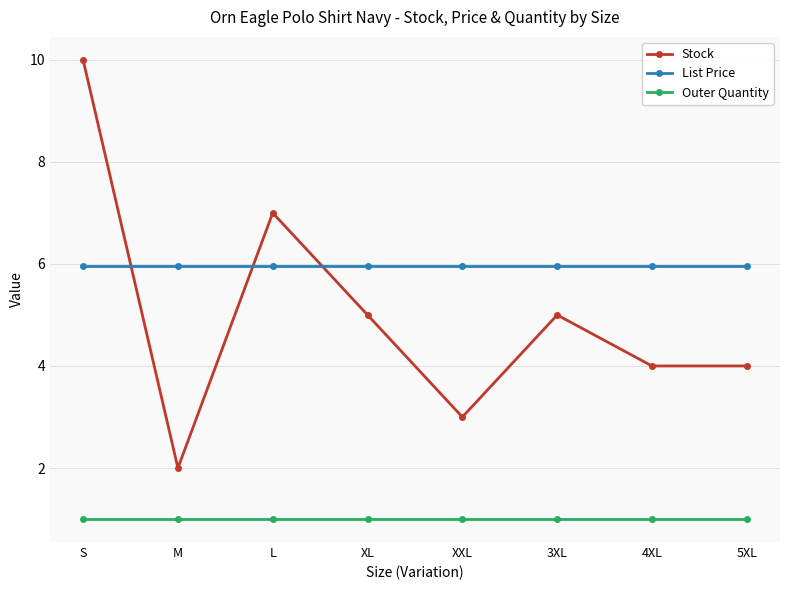

Which series has the largest total across all categories?

List Price